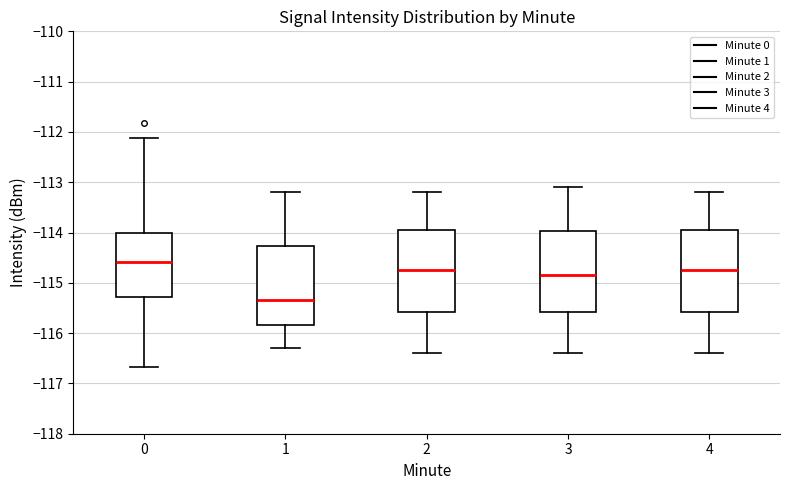

Where is the upper edge of the box at x = 3 on the y-axis? The values are not printed on the chart, so give them approximately, as read against the axis.

-114.0